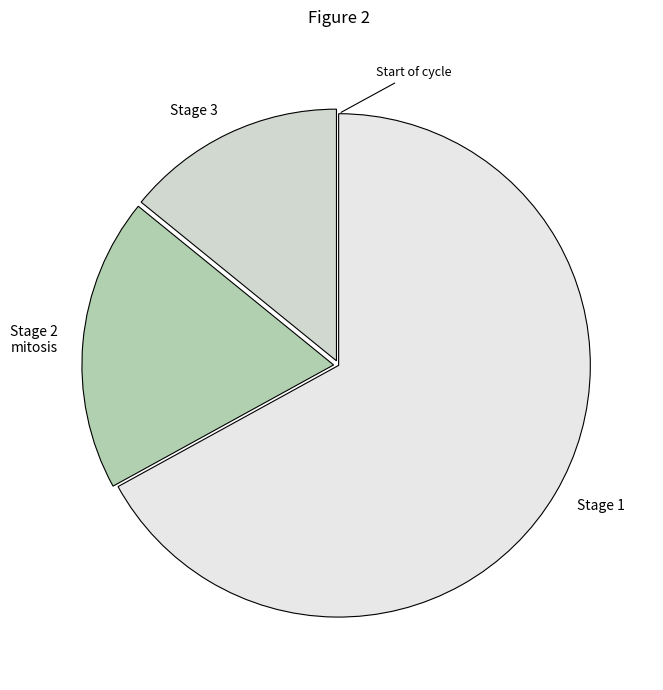

True or false: Stage 2 mitosis accounts for 33% of the total.

False